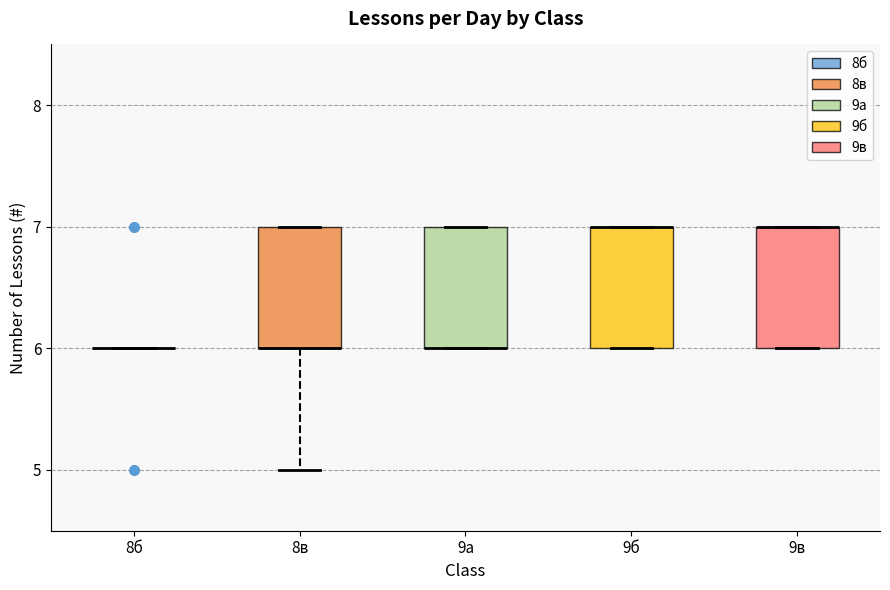

Where is the upper edge of the box for 8в on the y-axis? The values are not printed on the chart, so give them approximately, as read against the axis.

7